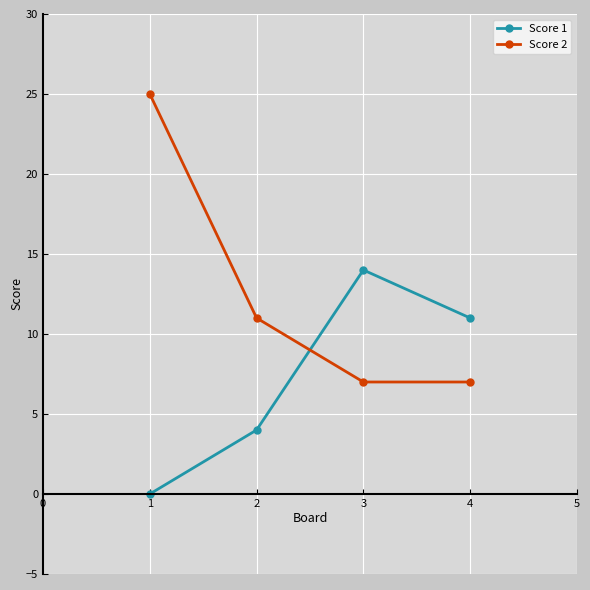

Reading left to right, list all the values displayed in this chart.

Score 1: 0	4	14	11
Score 2: 25	11	7	7